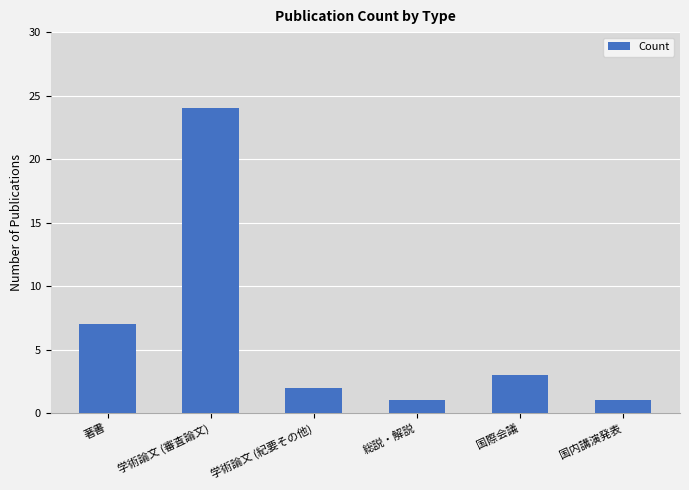

What is the label of the 1st bar from the right?

国内講演発表